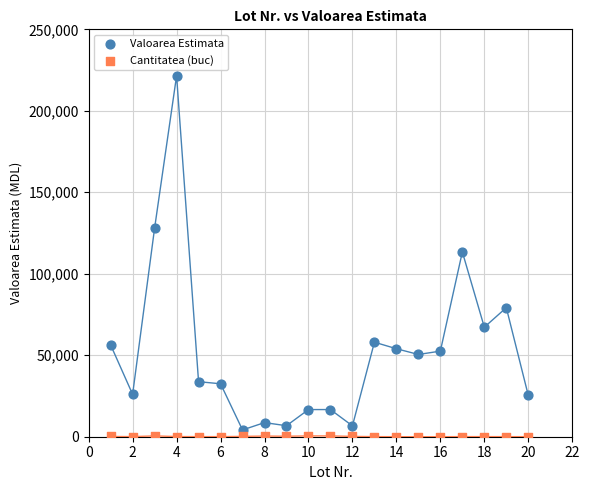

Which series has the largest Y range (max minus min)?

Valoarea Estimata